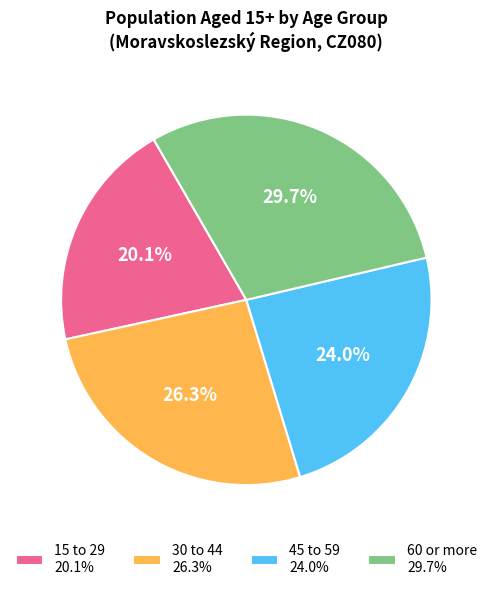

Approximately how many times larger is the value at 15 to 29 compared to 30 to 44?

0.8